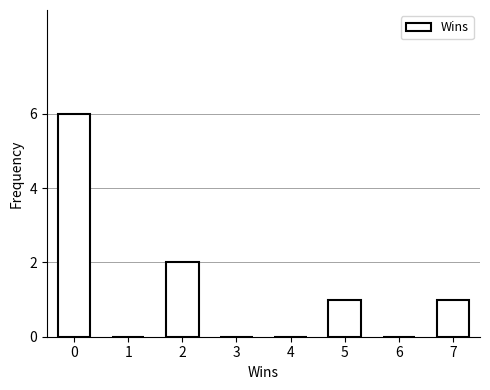

Reading left to right, list every bar in this chart as the range it spans on the x-axis followed by its height. The values are not printed on the chart, so give them approximately, as read against the axis.

-0.5 to 0.5: 6
0.5 to 1.5: 0
1.5 to 2.5: 2
2.5 to 3.5: 0
3.5 to 4.5: 0
4.5 to 5.5: 1
5.5 to 6.5: 0
6.5 to 7.5: 1